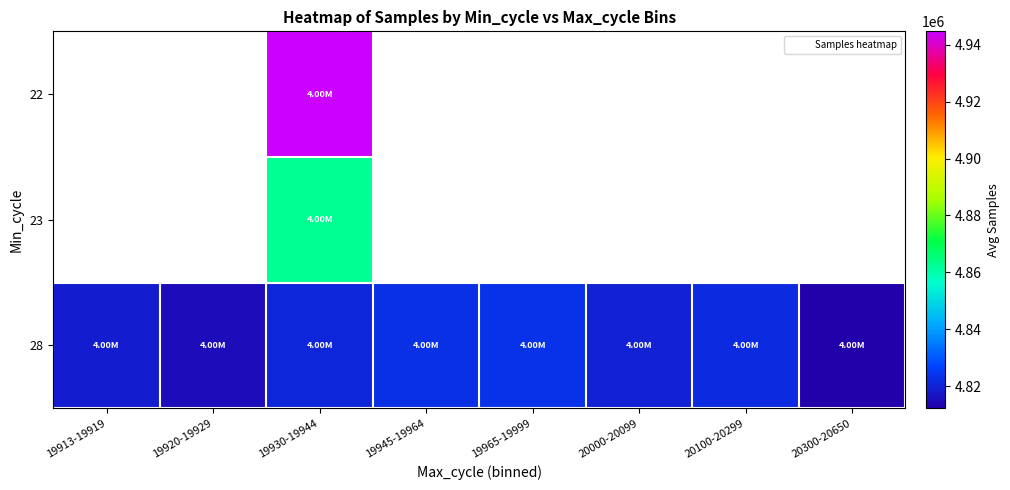

Count the number of categories in the chart.

8